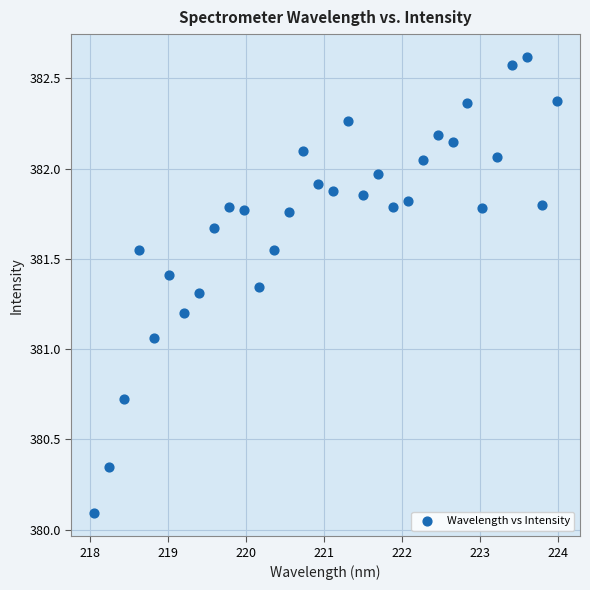

What is the range of X values (max minus min)?

5.9